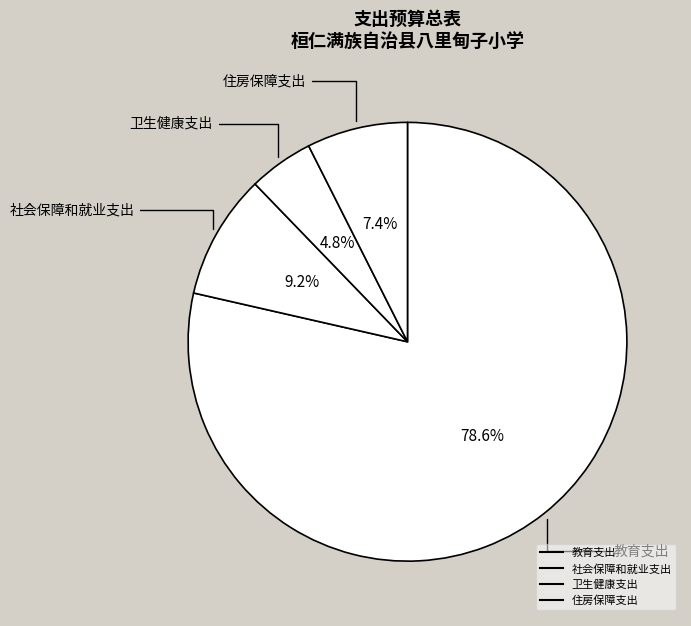

Which slice is the largest?

教育支出